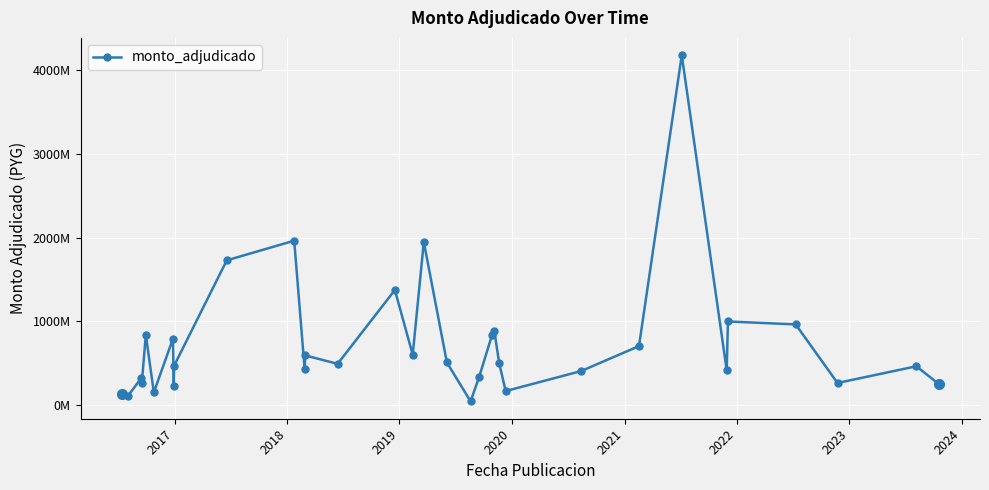

True or false: the data has more than 0 interior local peaks.

True